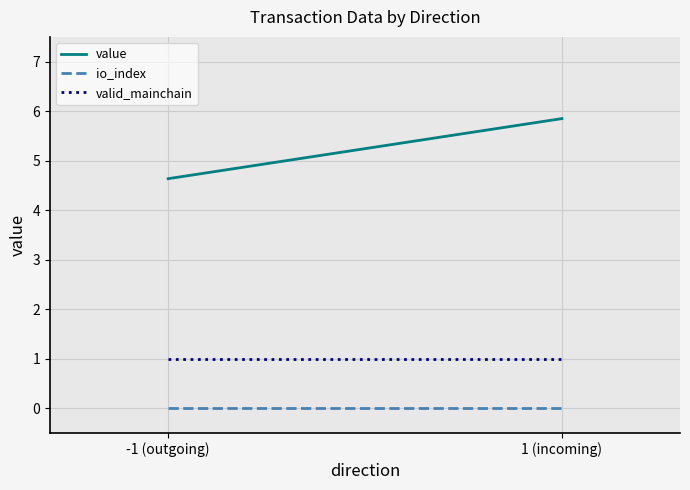

Where is valid_mainchain nearest to the value 1?

-1 (outgoing)